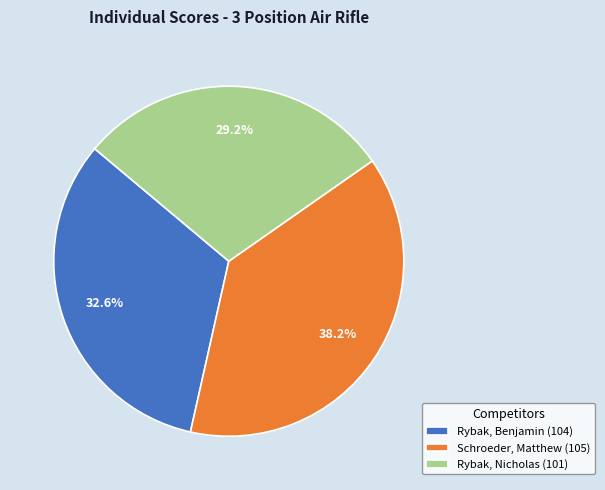

The Schroeder, Matthew (105) slice represents 38% of the pie. True or false?

True